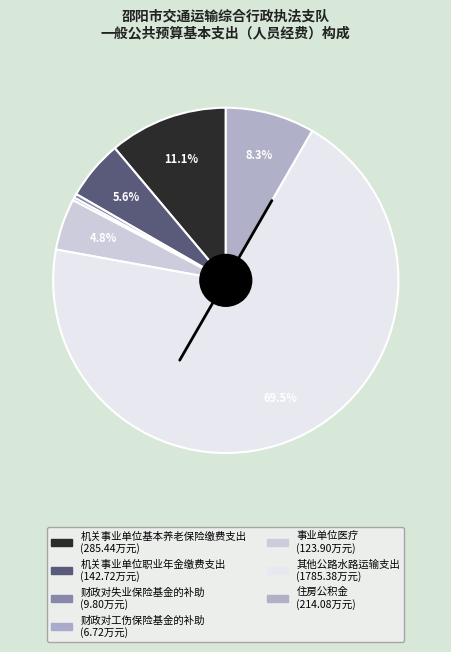

To the nearest percent, what is the combined percentage of 财政对工伤保险基金的补助 and 机关事业单位职业年金缴费支出?

6%